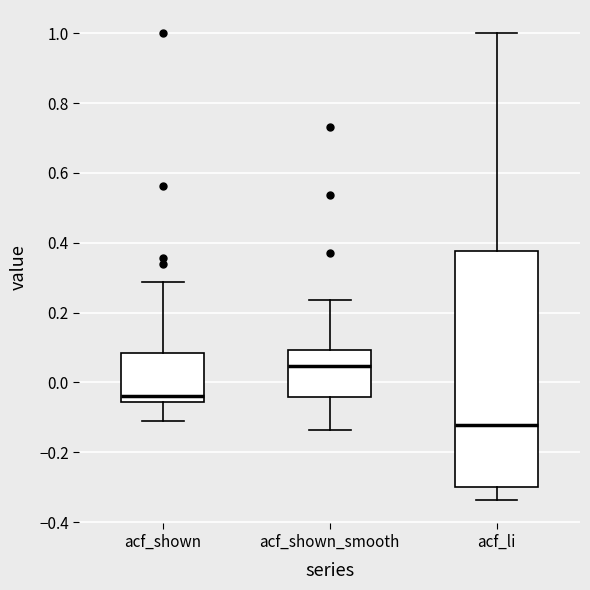

Reading left to right, transcribe this box plot: for each box, give where its median line is, the range the box spans, and where its two whiskers end, as read against the y-axis. The values are not printed on the chart, so give them approximately, as read against the axis.

acf_shown: median -0.04, box -0.06 to 0.08, whiskers -0.10 to 0.28
acf_shown_smooth: median 0.04, box -0.04 to 0.10, whiskers -0.14 to 0.24
acf_li: median -0.12, box -0.30 to 0.38, whiskers -0.34 to 1.00